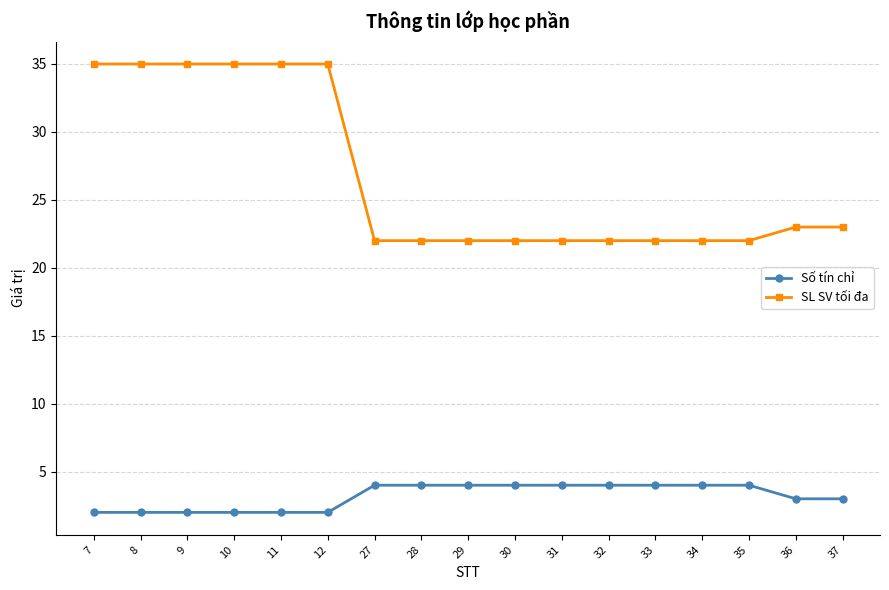

True or false: SL SV tối đa and Số tín chỉ intersect in this chart.

False